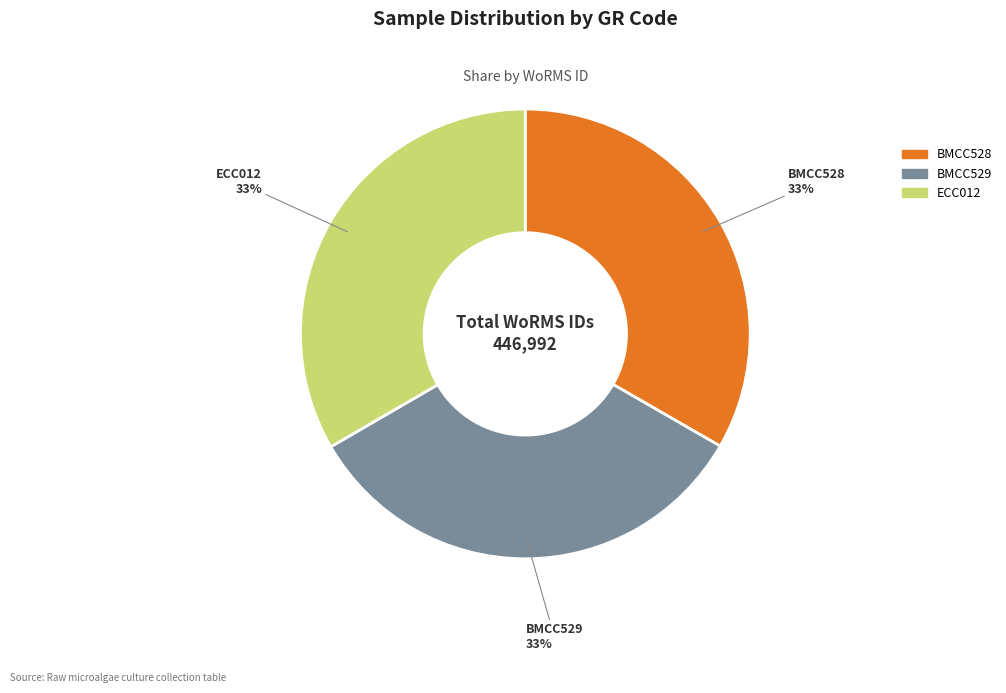

The ECC012 slice represents 26% of the pie. True or false?

False